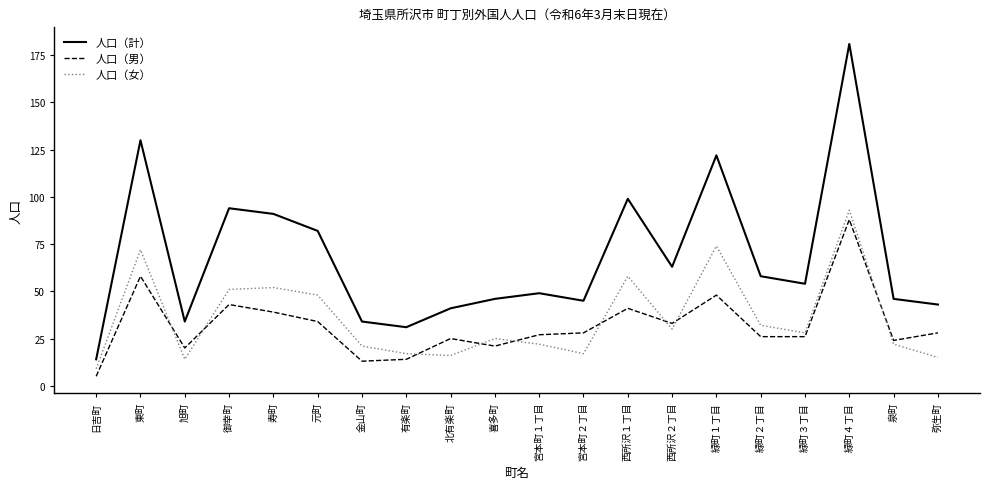

Which series has the widest spread of values?

人口（計）